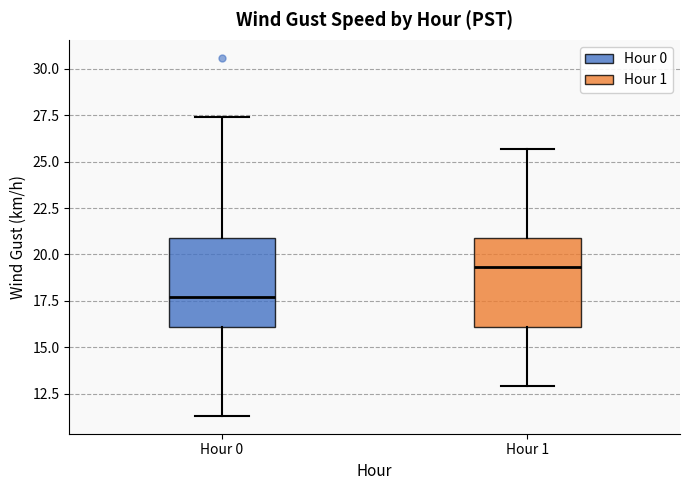

Where is the upper edge of the box for Hour 1 on the y-axis? The values are not printed on the chart, so give them approximately, as read against the axis.

21.0